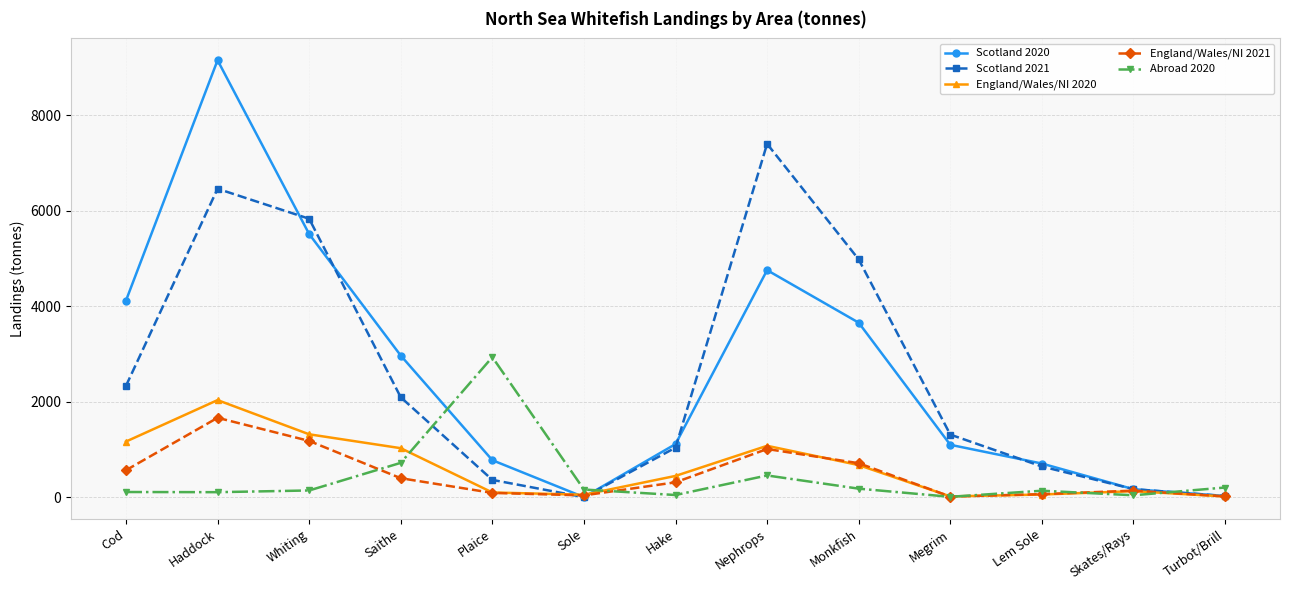

True or false: Scotland 2021 has more than 0 points higher than both neighbors.

True